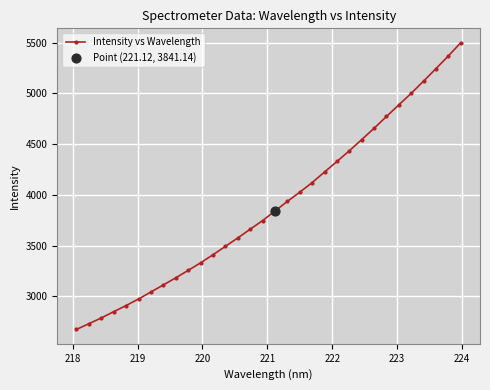

What is the value of the 13th point from the left?

3493.0